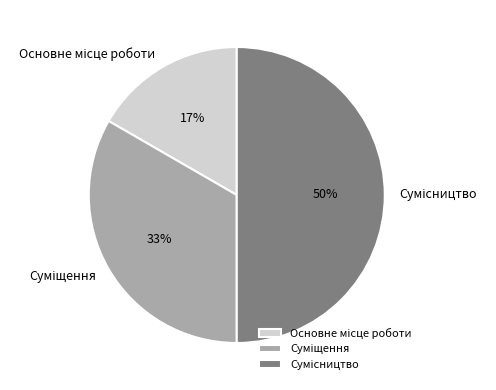

Count the number of slices in the pie.

3